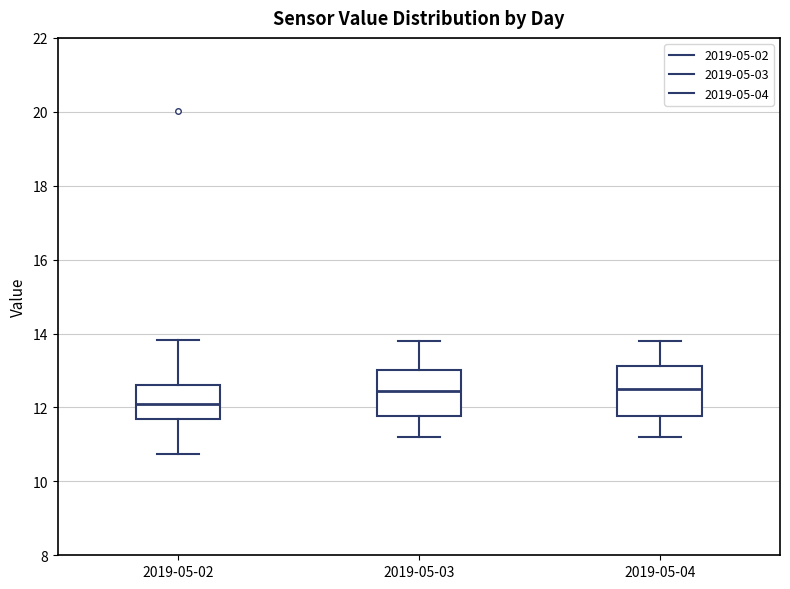

Where is the lower edge of the box for 2019-05-03 on the y-axis? The values are not printed on the chart, so give them approximately, as read against the axis.

11.8